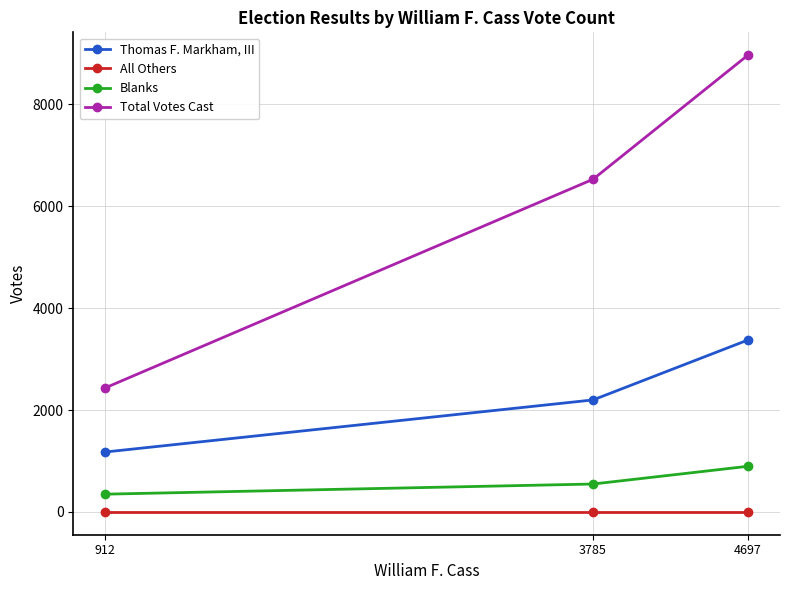

Reading left to right, list all the values displayed in this chart.

Thomas F. Markham, III: 1176	2198	3374
All Others: 0	0	0
Blanks: 348	547	895
Total Votes Cast: 2436	6530	8966